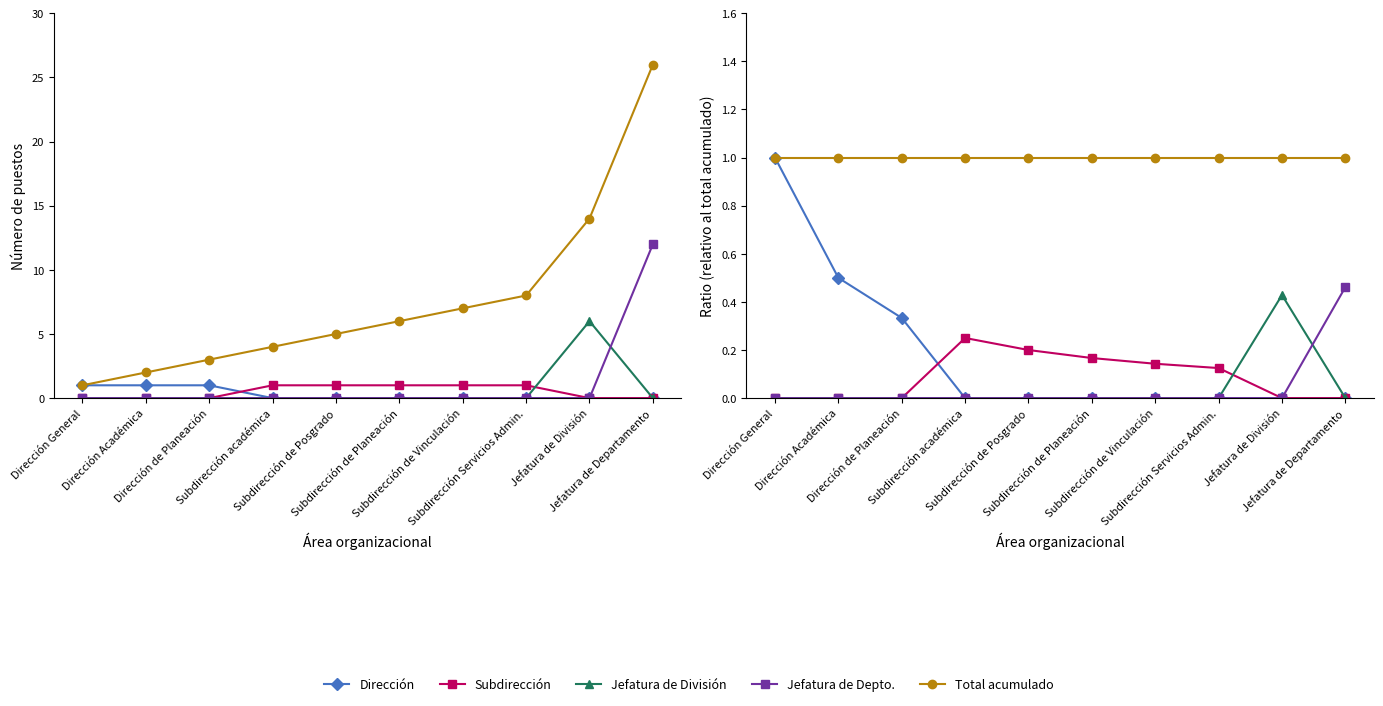

What position from the left is Subdirección de Planeación?

6